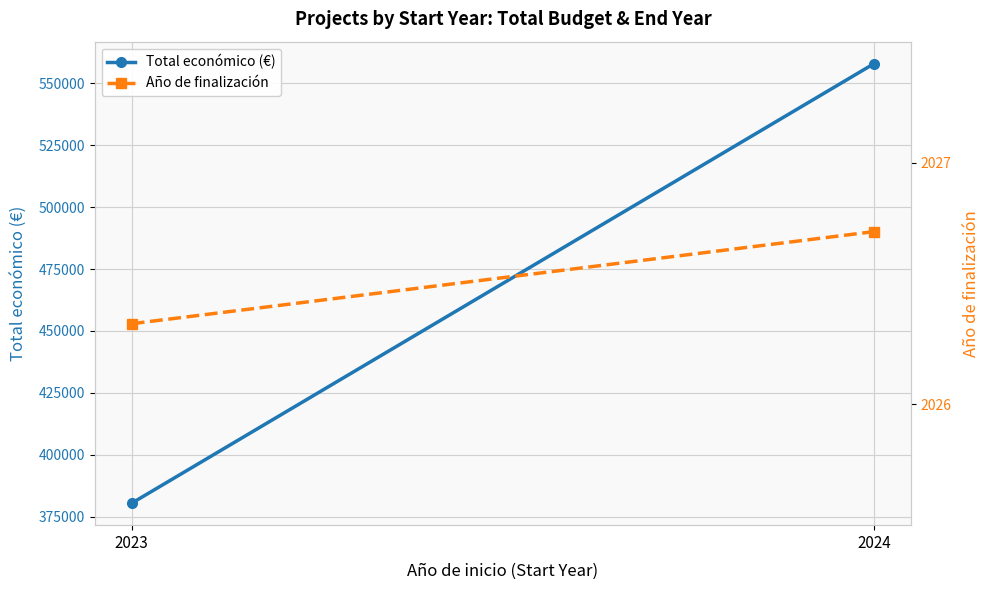

The value of Año de finalización at 2024 is 3633.1. True or false?

False